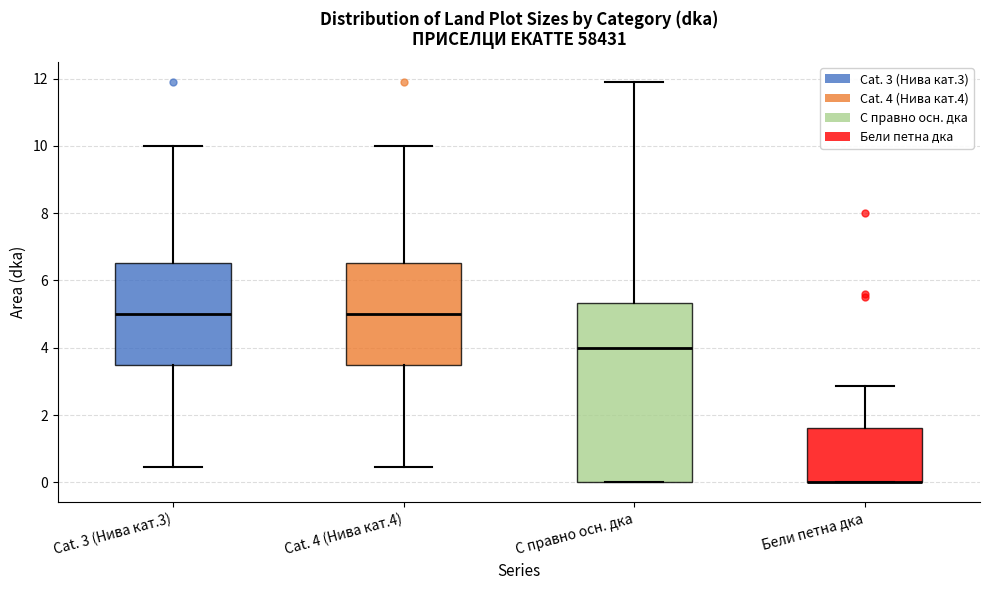

Where does the upper whisker of the box for Бели петна дка end on the y-axis? The values are not printed on the chart, so give them approximately, as read against the axis.

2.8